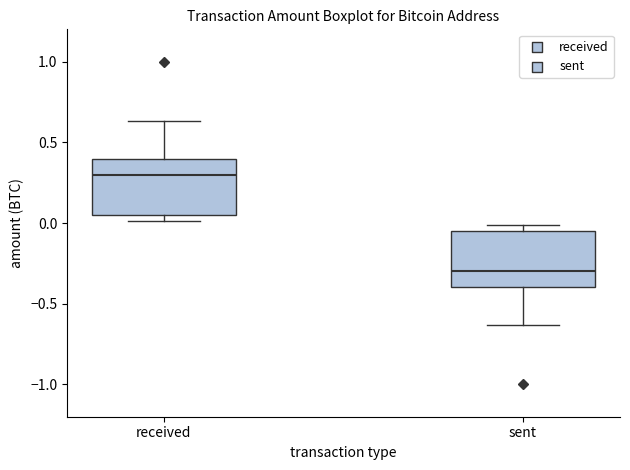

Where does the median line of the box for received sit on the y-axis? The values are not printed on the chart, so give them approximately, as read against the axis.

0.30